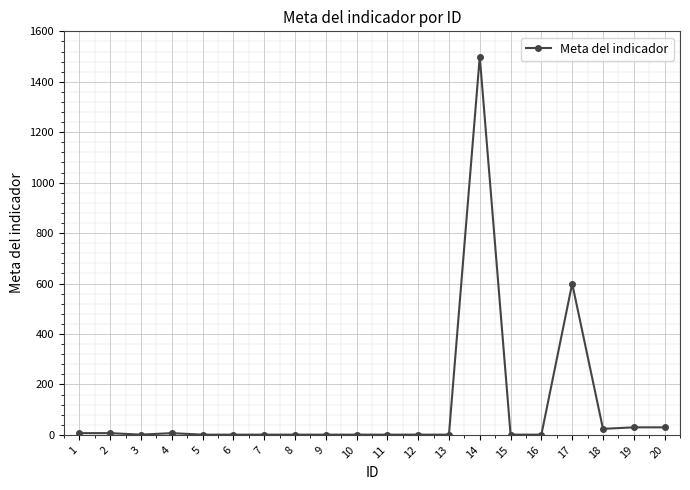

What is the difference between the maximum and second lowest values?

1499